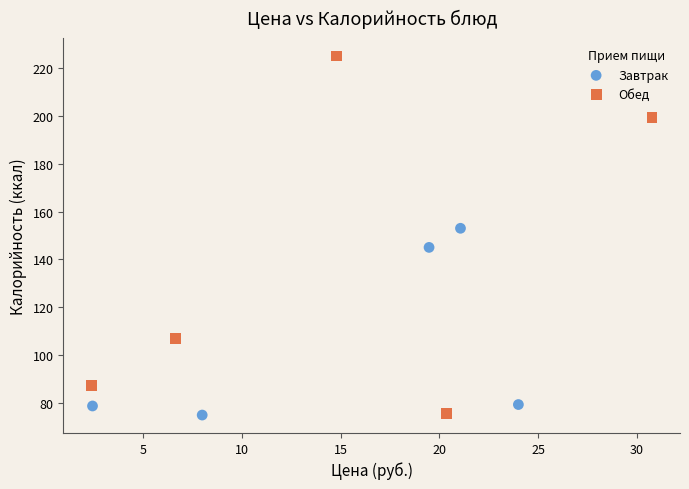

Which series has the widest spread of Y values?

Обед